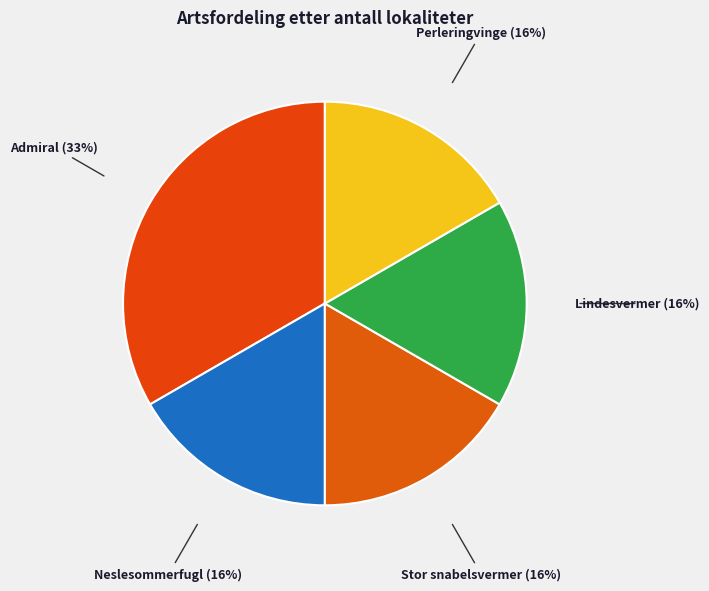

Count the number of slices in the pie.

5